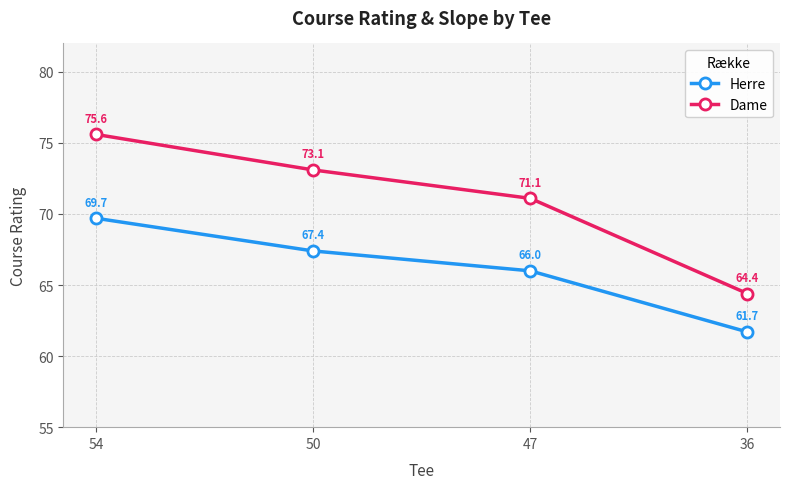

What is the difference between the Herre values at 47 and 54?

3.7